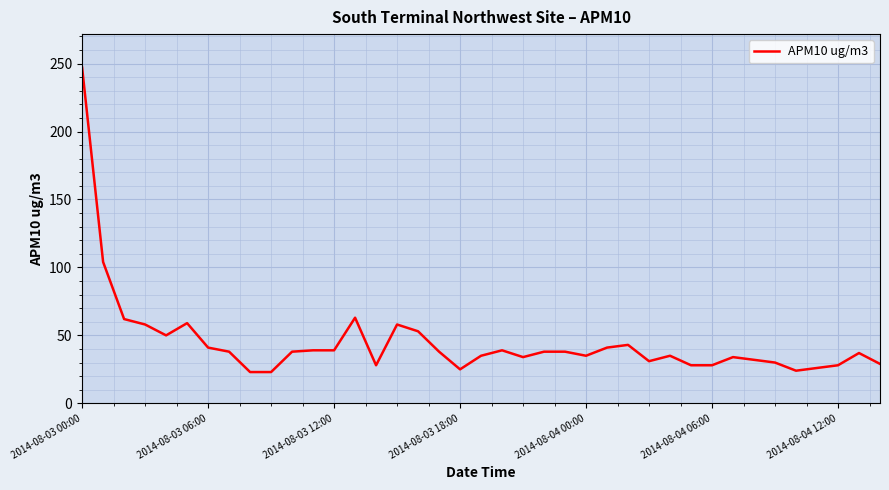

Does the chart have visible grid lines?

Yes